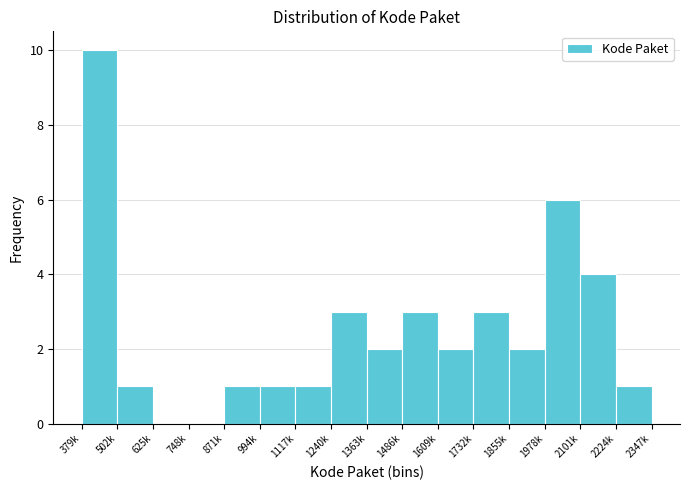

Reading right to left, transcribe all the data shown in this chart.

2224k=1	2101k=4	1978k=6	1855k=2	1732k=3	1609k=2	1486k=3	1363k=2	1240k=3	1117k=1	994k=1	871k=1	748k=0	625k=0	502k=1	379k=10